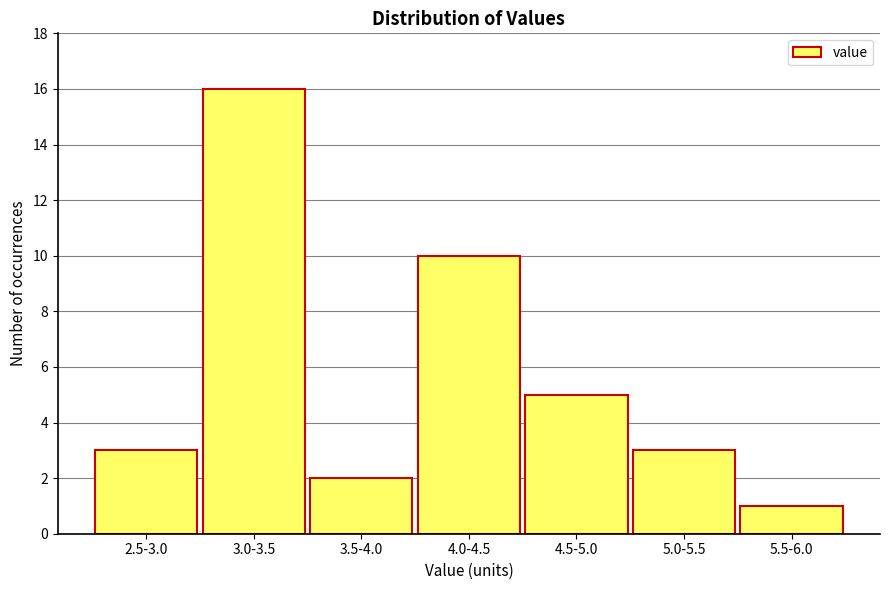

Reading left to right, extract all data points from this chart.

3	16	2	10	5	3	1